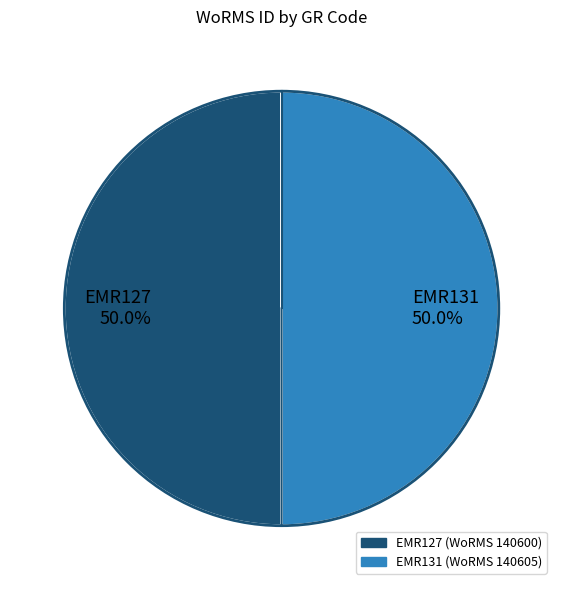

Is the sum of EMR131 and EMR127 greater than half?

Yes